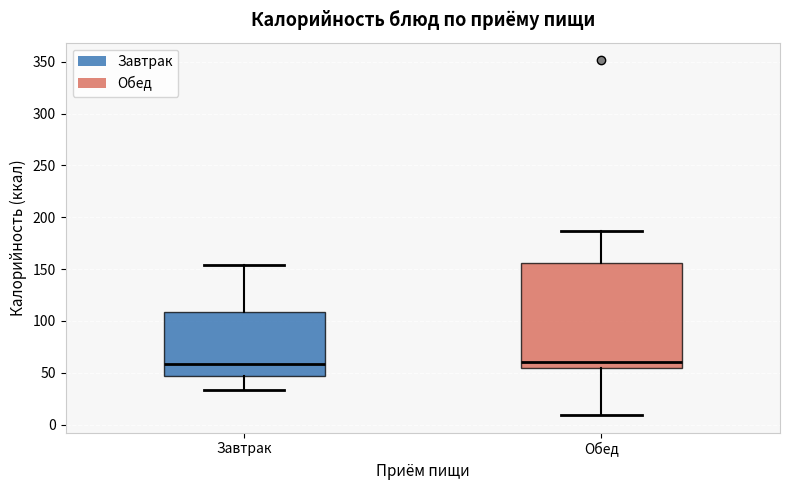

Reading left to right, transcribe this box plot: for each box, give where its median line is, the range the box spans, and where its two whiskers end, as read against the y-axis. The values are not printed on the chart, so give them approximately, as read against the axis.

Завтрак: median 60, box 45 to 110, whiskers 35 to 155
Обед: median 60, box 55 to 155, whiskers 10 to 185